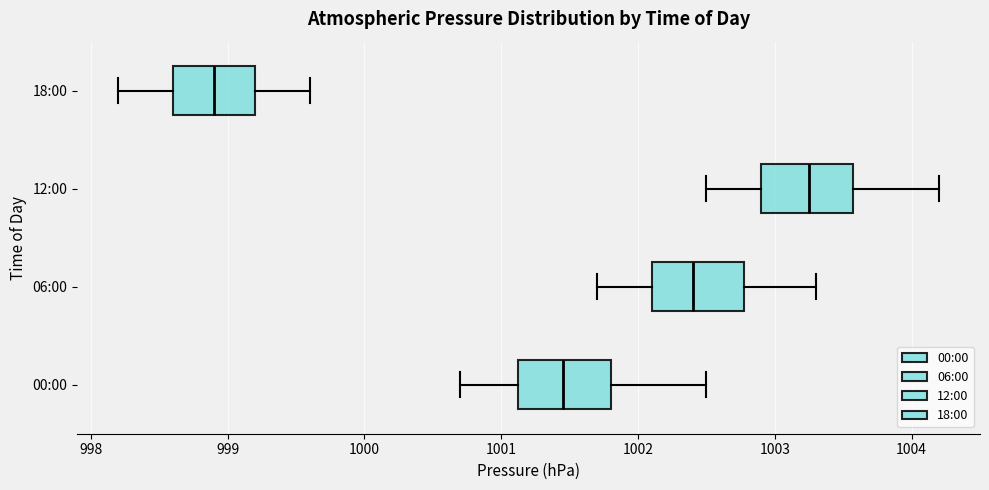

Where does the left whisker of the box for 06:00 end on the x-axis? The values are not printed on the chart, so give them approximately, as read against the axis.

1001.7